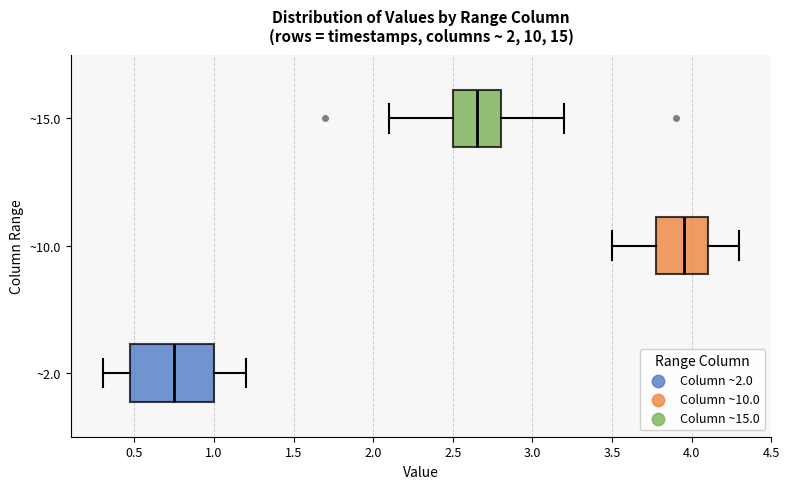

Comparing the boxes themselves (not the whiskers), which one is the widest?

~2.0